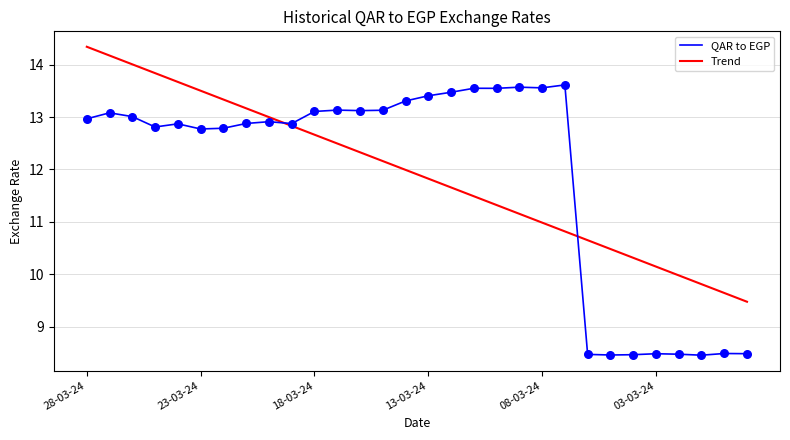

What are all the series names shown in the legend?

QAR to EGP, Trend